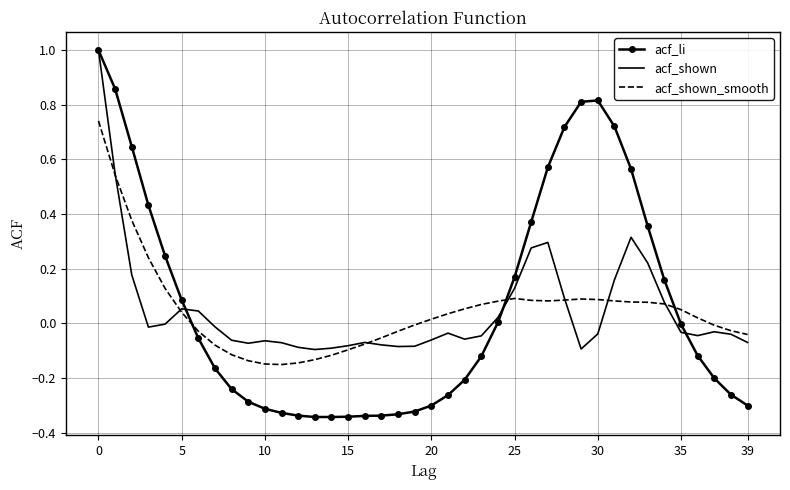

What is the maximum value shown in the chart?

1.0